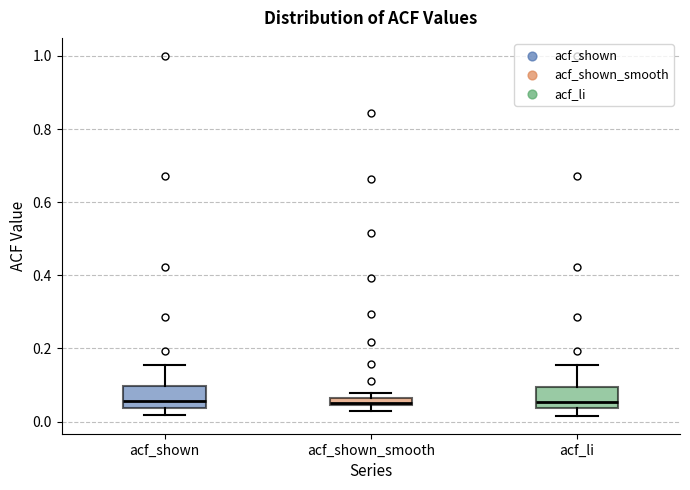

Where does the lower whisker of the box for acf_shown end on the y-axis? The values are not printed on the chart, so give them approximately, as read against the axis.

0.02